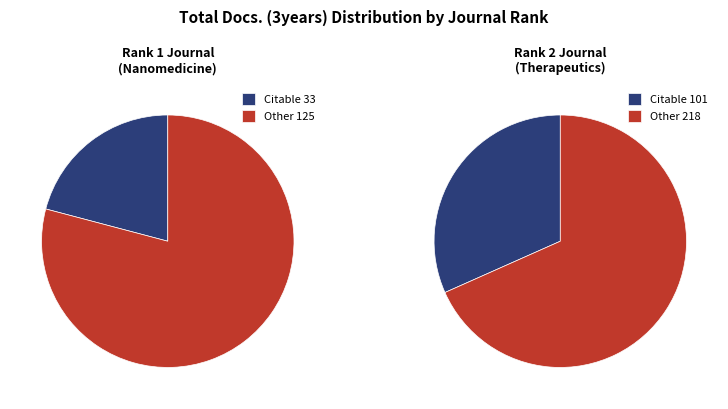

To the nearest percent, what portion does International Journal of Nanomedicine represent?

25%